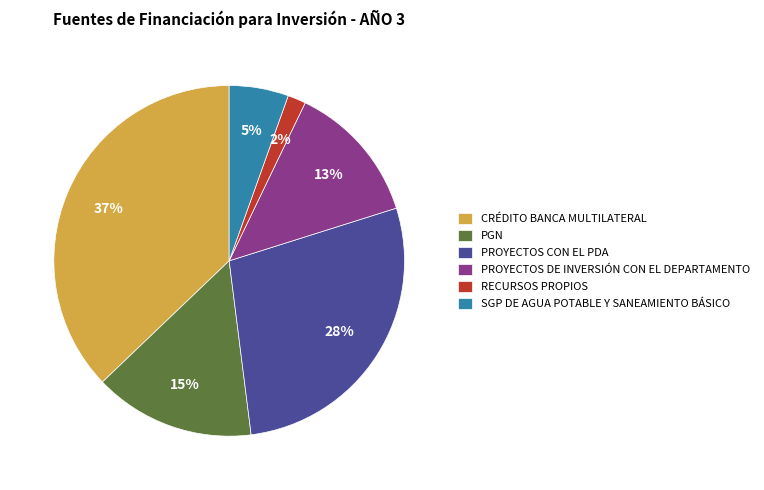

True or false: SGP DE AGUA POTABLE Y SANEAMIENTO BÁSICO accounts for 1% of the total.

False